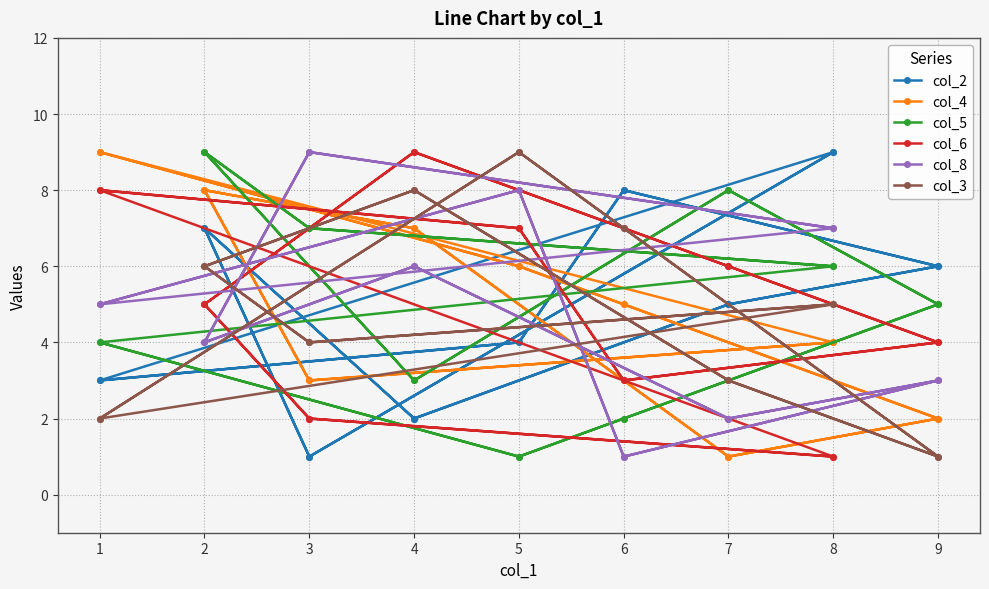

Which has a higher value, 9 or 6?

6